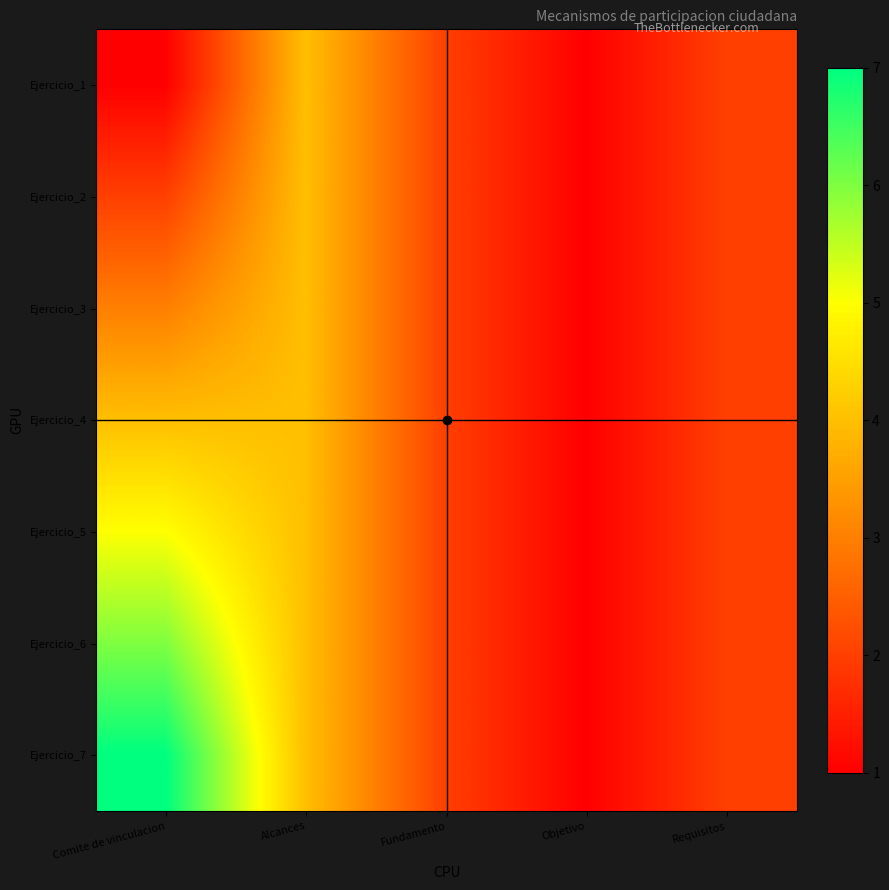

Which series has the largest total across all categories?

Ejercicio_7